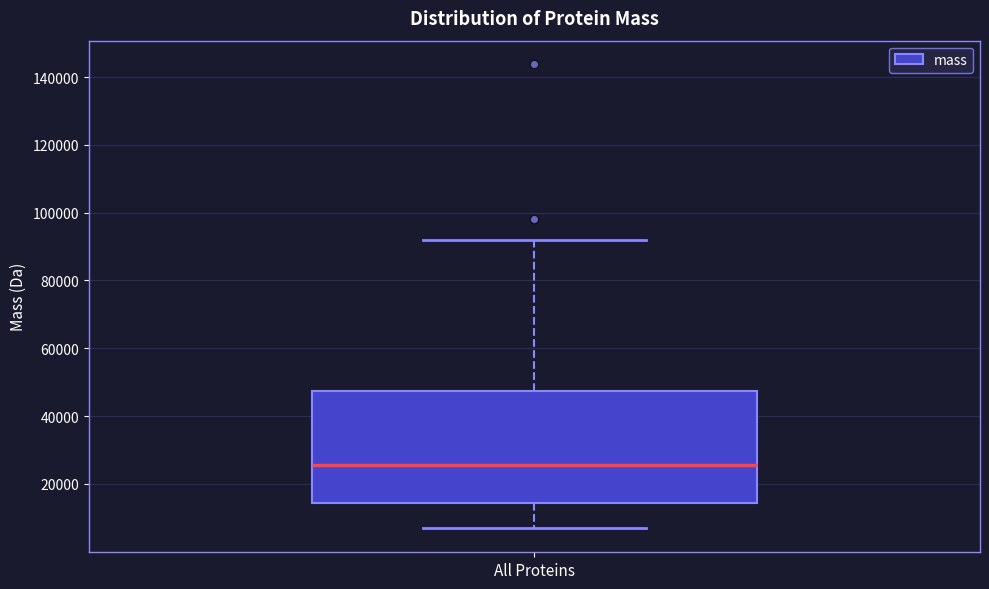

Where does the median line of the box sit on the y-axis? The values are not printed on the chart, so give them approximately, as read against the axis.

26000